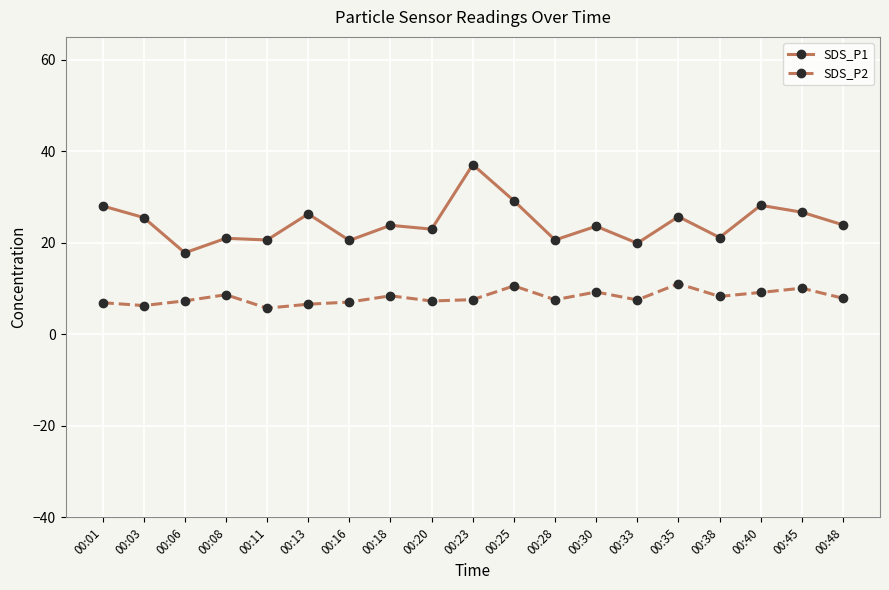

At which category does the chart reach its peak across all series?

00:23